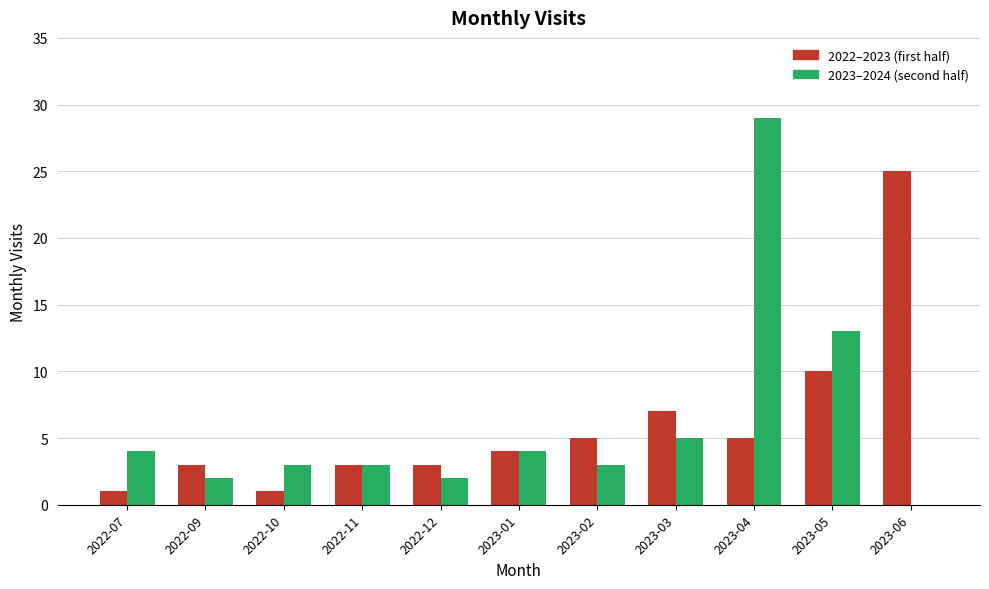

Are the bars grouped side by side (vs. stacked)?

Yes